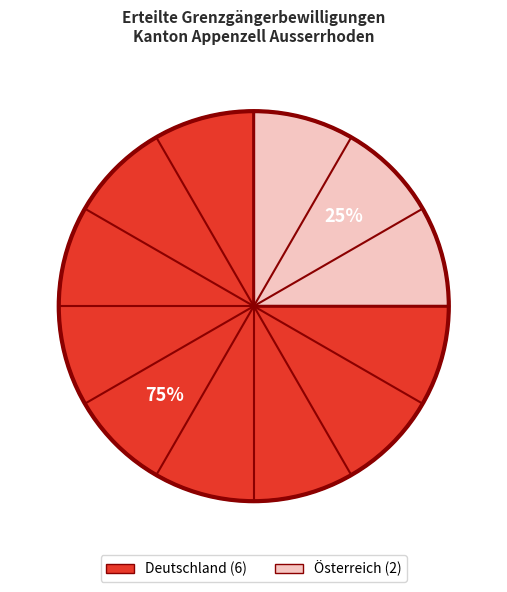

Rank the categories by value from lowest to highest.

Österreich, Deutschland